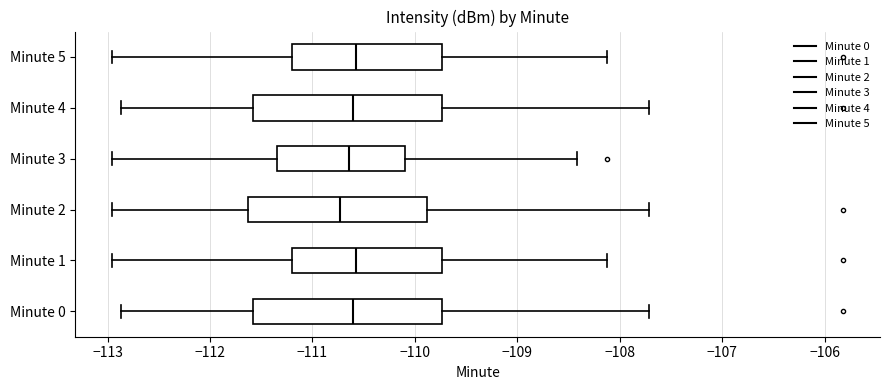

Where does the median line of the box for Minute 4 sit on the x-axis? The values are not printed on the chart, so give them approximately, as read against the axis.

-110.6